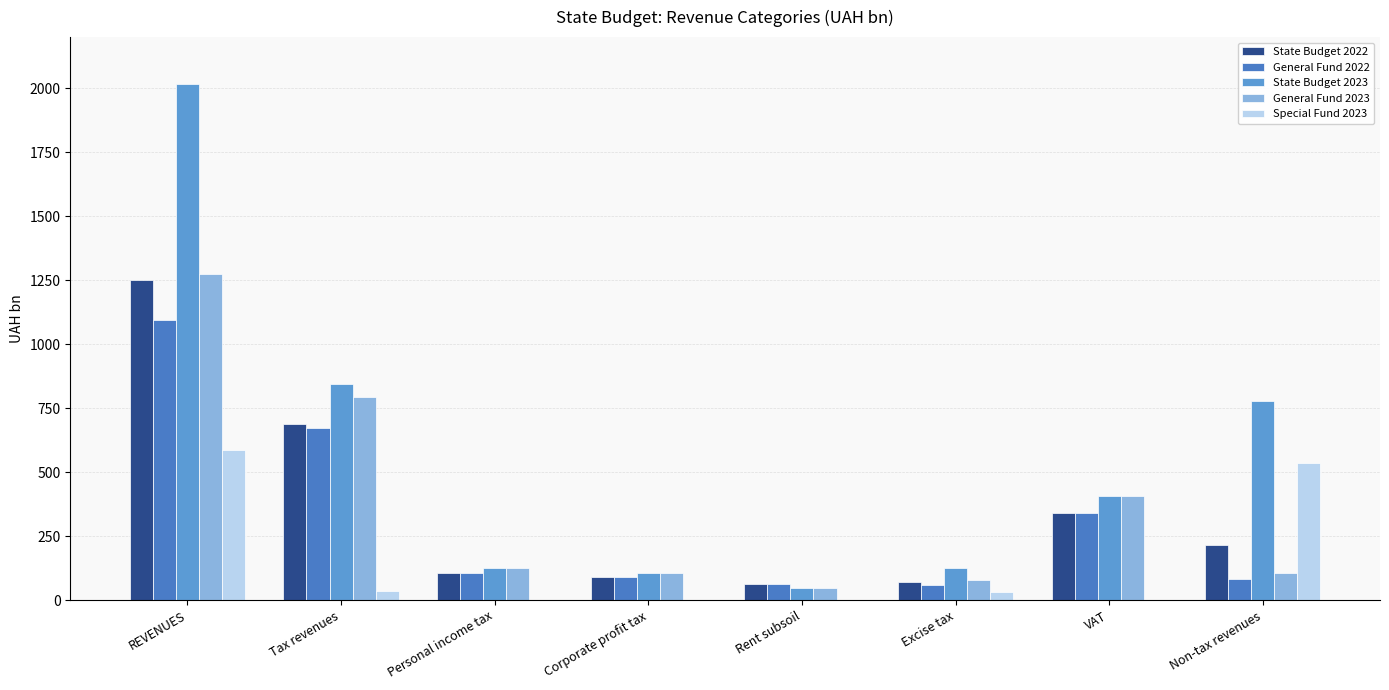

Is it true that Special Fund 2023 equals 53.7 at Excise tax?

False